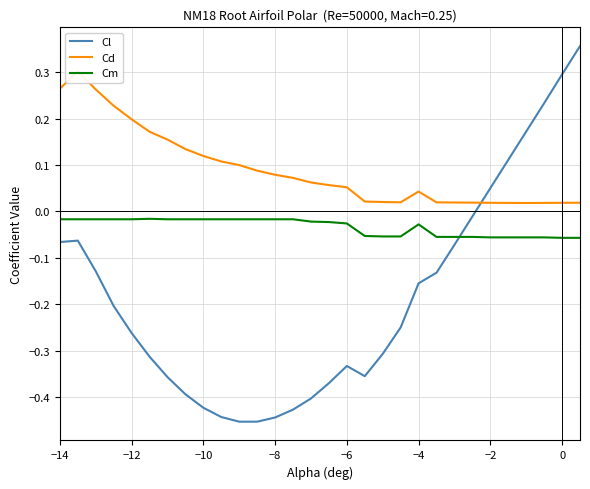

What is the difference between the maximum and minimum values in the Cd series?

0.3